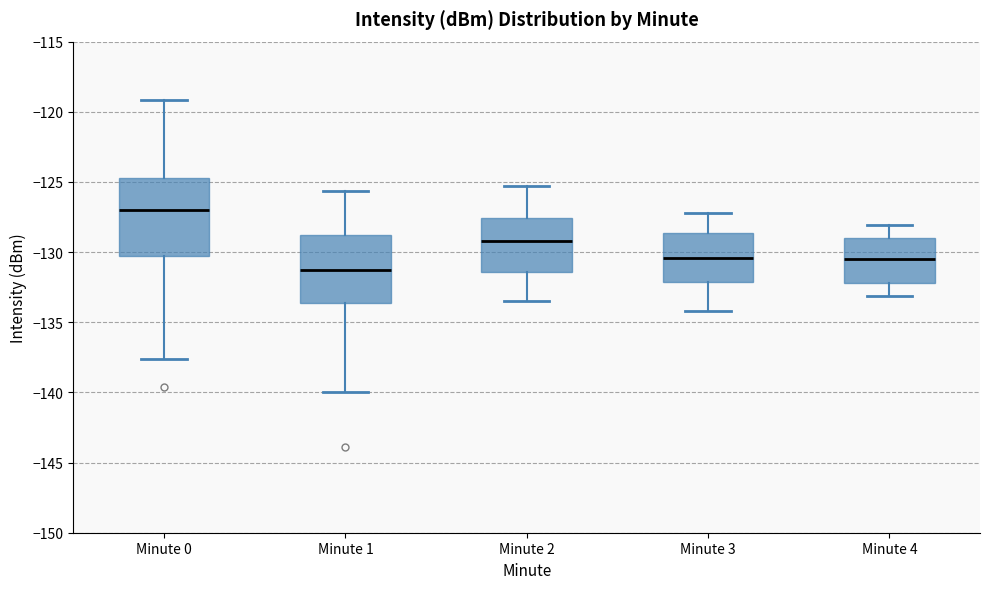

Reading left to right, read every box against the y-axis: the position of its median line, the range the box covers, and the ends of its whiskers. The values are not printed on the chart, so give them approximately, as read against the axis.

Minute 0: median -127.0, box -130.5 to -124.5, whiskers -137.5 to -119.0
Minute 1: median -131.5, box -133.5 to -129.0, whiskers -140.0 to -125.5
Minute 2: median -129.0, box -131.5 to -127.5, whiskers -133.5 to -125.5
Minute 3: median -130.5, box -132.0 to -128.5, whiskers -134.0 to -127.0
Minute 4: median -130.5, box -132.0 to -129.0, whiskers -133.0 to -128.0